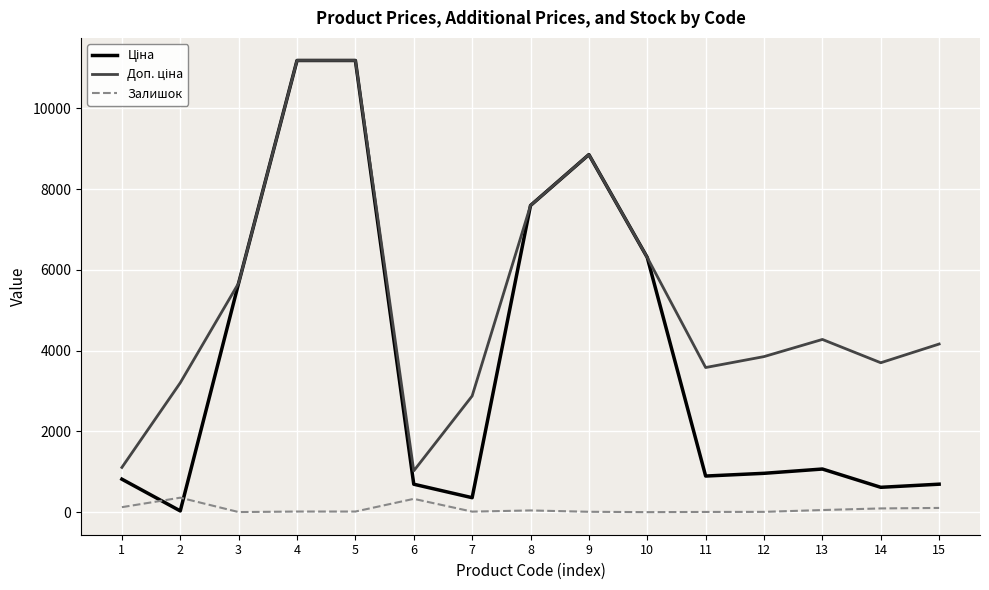

What is the greatest value displayed?

11188.2